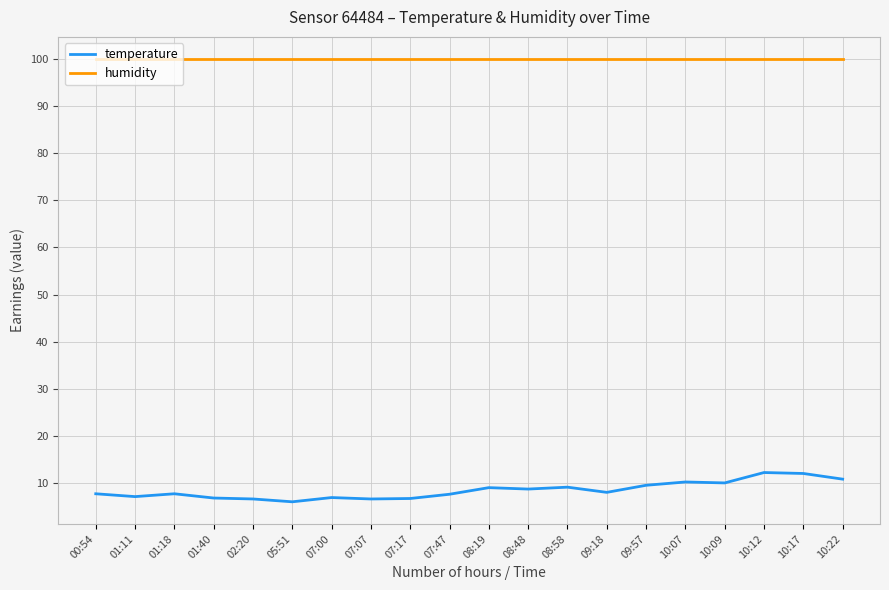

What is the difference between the temperature values at 02:20 and 10:22?

4.2